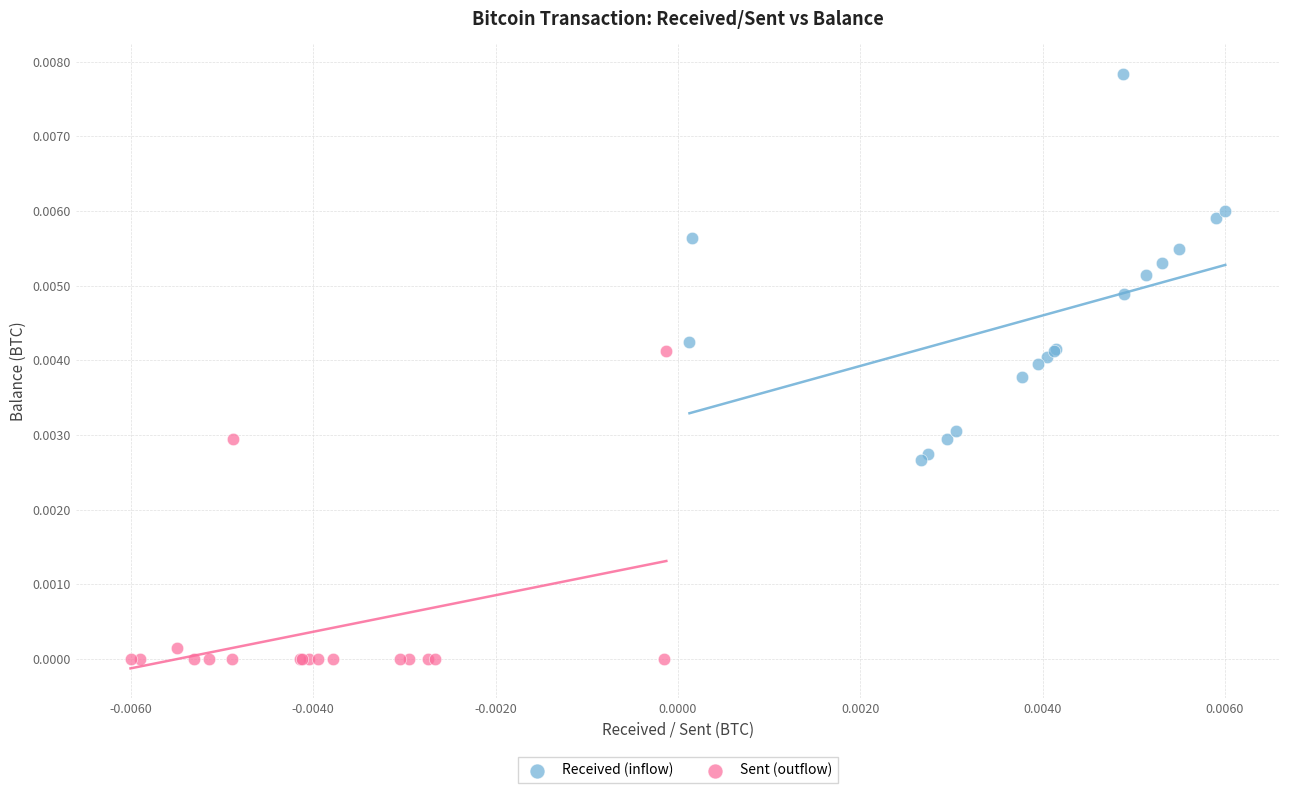

Which series reaches the maximum Y coordinate?

Received (inflow)